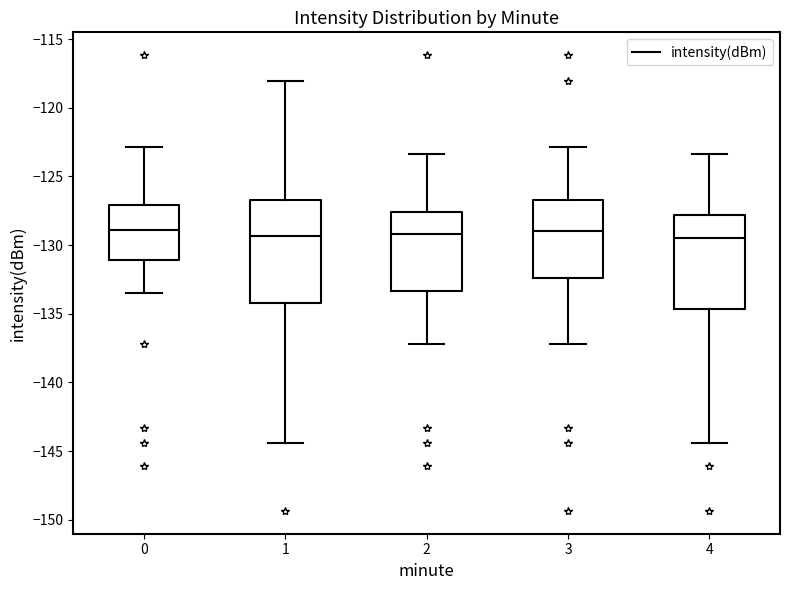

Reading left to right, read every box against the y-axis: the position of its median line, the range the box covers, and the ends of its whiskers. The values are not printed on the chart, so give them approximately, as read against the axis.

0: median -129.0, box -131.0 to -127.0, whiskers -133.5 to -123.0
1: median -129.5, box -134.0 to -126.5, whiskers -144.5 to -118.0
2: median -129.0, box -133.5 to -127.5, whiskers -137.0 to -123.5
3: median -129.0, box -132.5 to -126.5, whiskers -137.0 to -123.0
4: median -129.5, box -134.5 to -128.0, whiskers -144.5 to -123.5